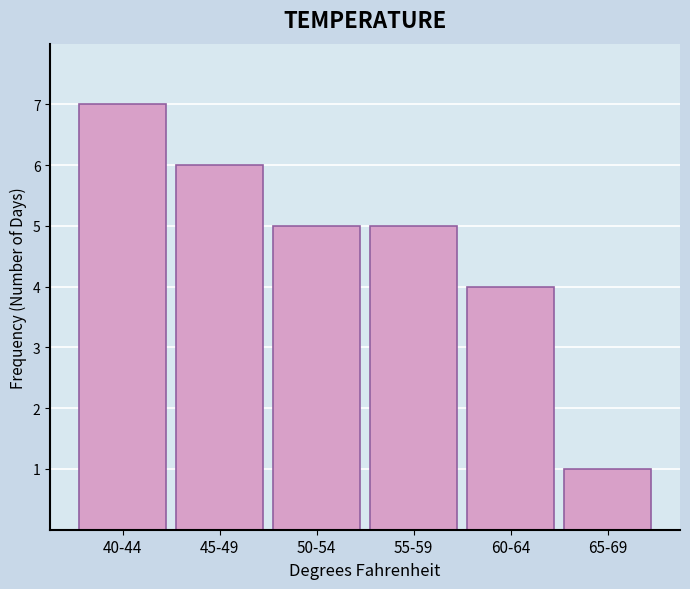

Reading left to right, what are all the values shown in this chart?

7	6	5	5	4	1